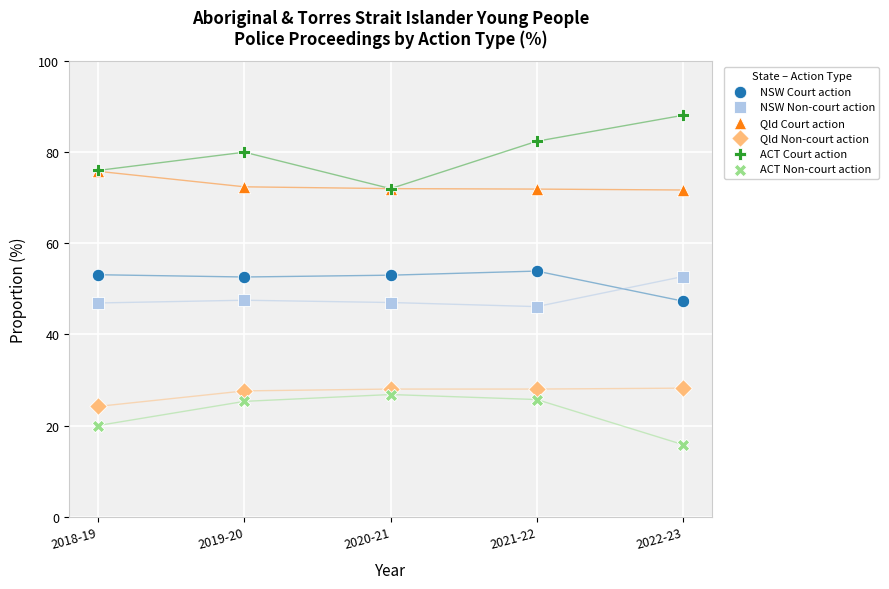

Which series reaches the maximum Y coordinate?

ACT Court action